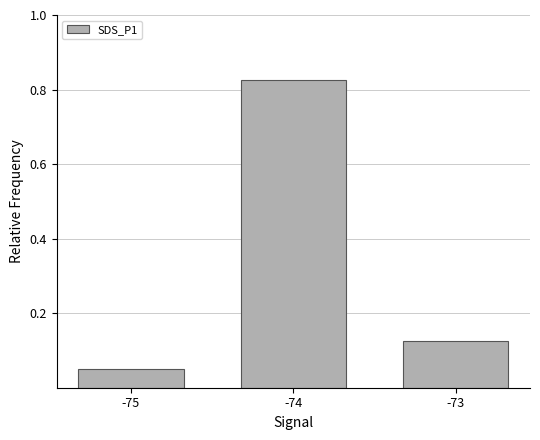

Which label corresponds to the largest value in the chart?

-74